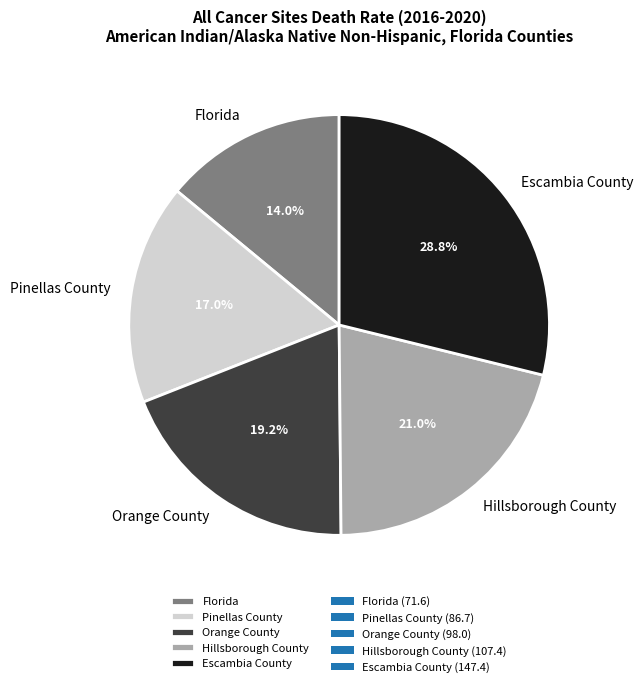

To the nearest percent, what percentage of the pie is Escambia County?

29%